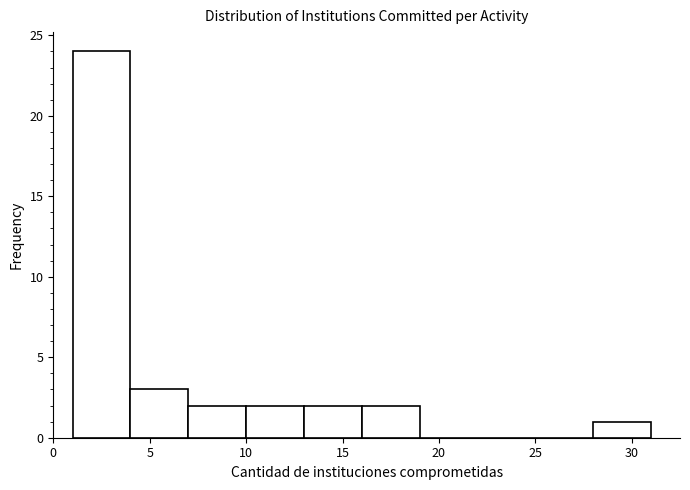

Reading left to right, list every bar in this chart as the range it spans on the x-axis followed by its height. The values are not printed on the chart, so give them approximately, as read against the axis.

1 to 4: 24
4 to 7: 3
7 to 10: 2
10 to 13: 2
13 to 16: 2
16 to 19: 2
19 to 22: 0
22 to 25: 0
25 to 28: 0
28 to 31: 1